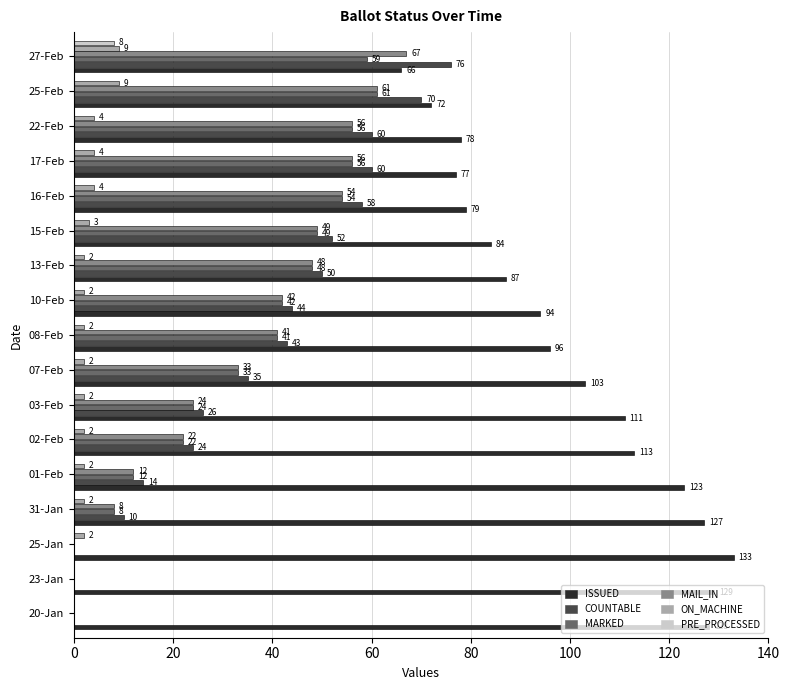

At which label does PRE_PROCESSED reach its peak?

27-Feb